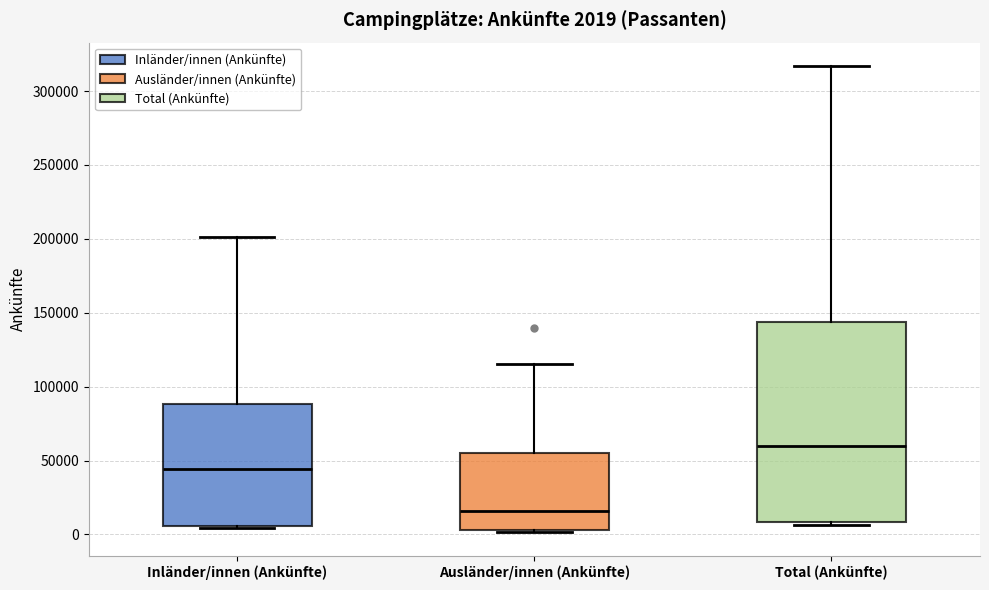

Which box's median line is the lowest?

Ausländer/innen (Ankünfte)